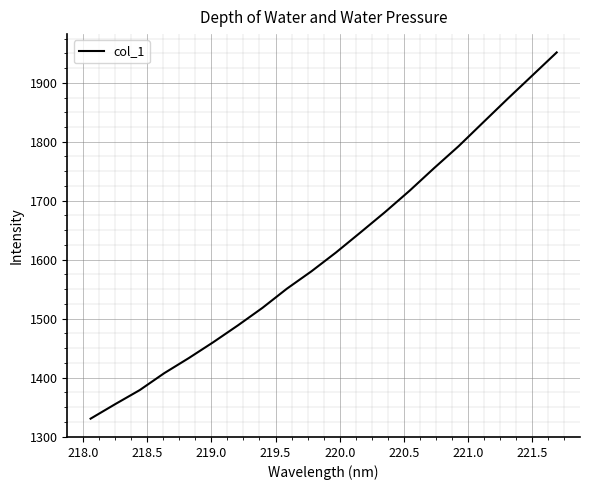

What is the difference between the maximum and minimum values?

621.1